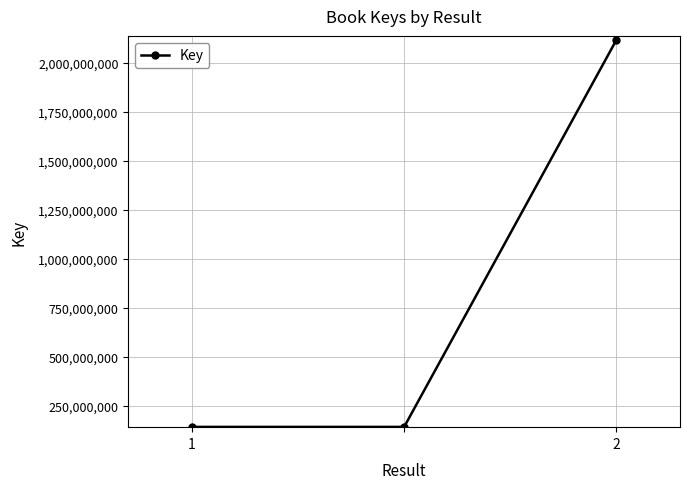

What is the average value?

799965952